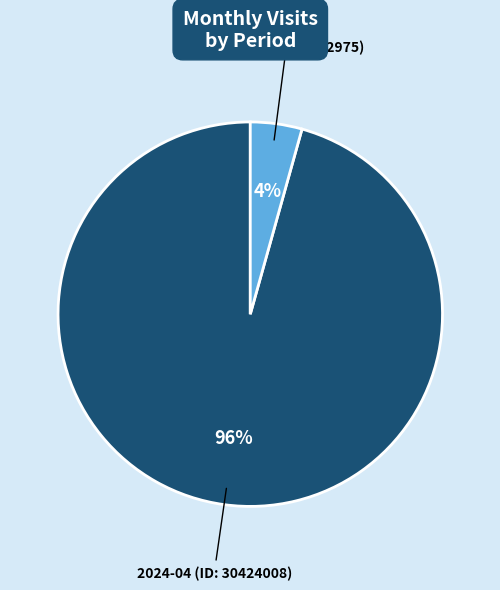

Between 2024-05 (ID: 31432975) and 2024-04 (ID: 30424008), which is larger?

2024-04 (ID: 30424008)